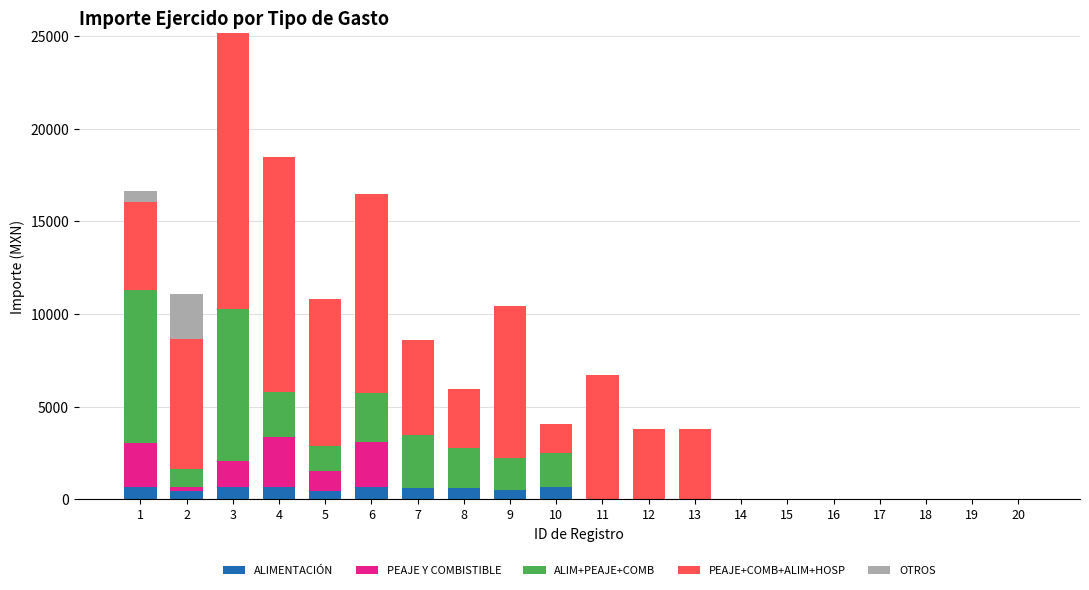

Count the number of data series in this chart.

5